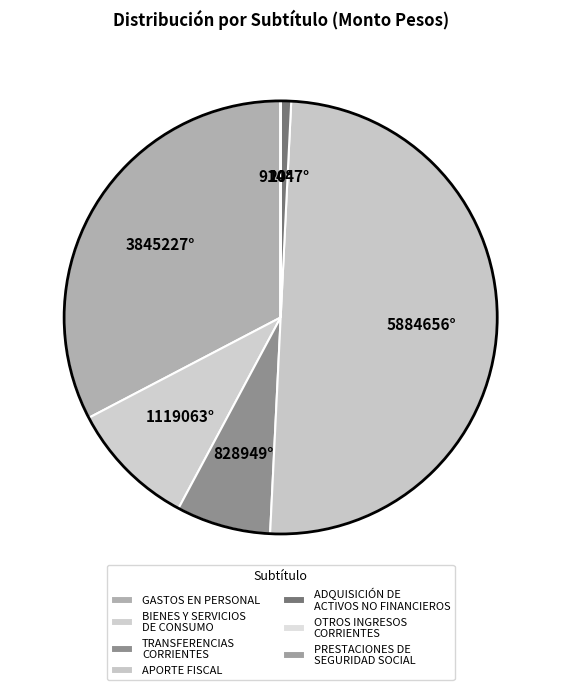

The TRANSFERENCIAS CORRIENTES slice represents 1% of the pie. True or false?

False